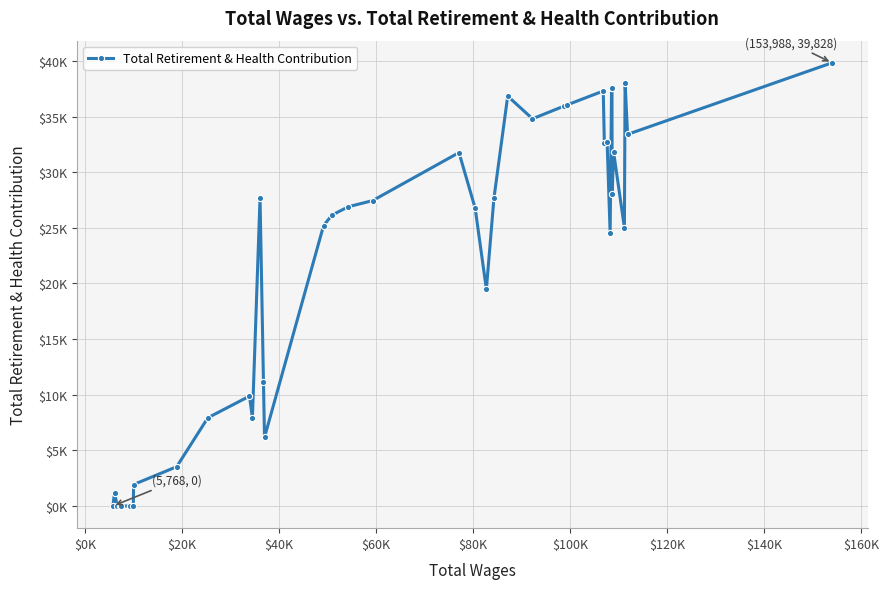

What is the sum of all values?

830853